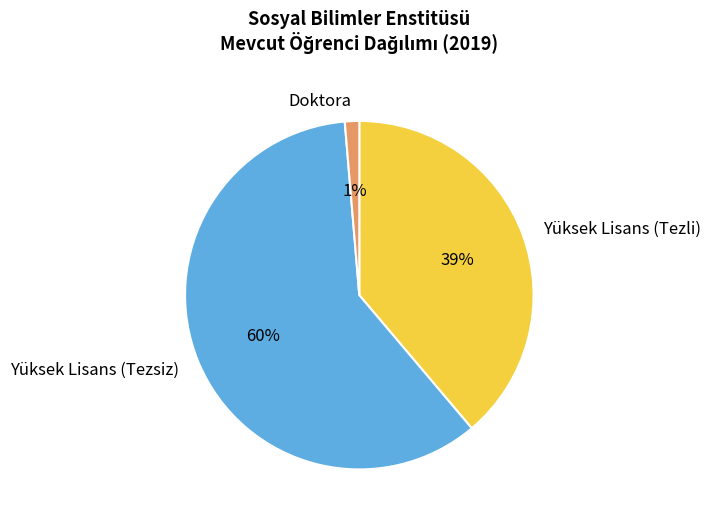

To the nearest percent, what is the average slice percentage?

33%